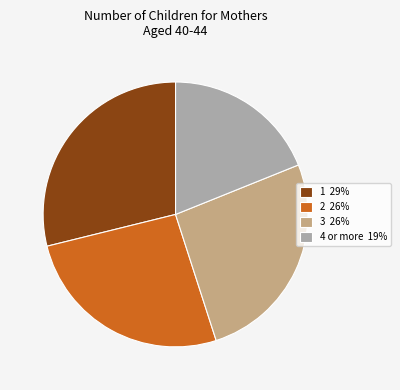

Which slice is the largest?

1 29%